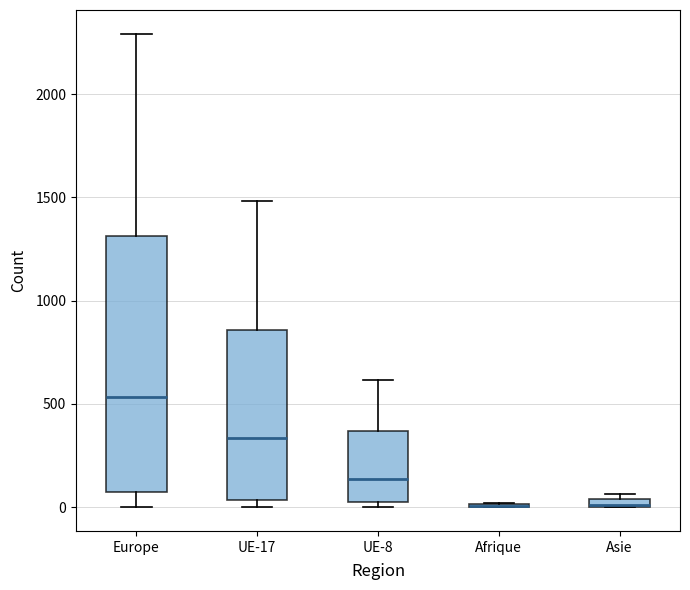

Comparing the boxes themselves (not the whiskers), which one is the tallest?

Europe